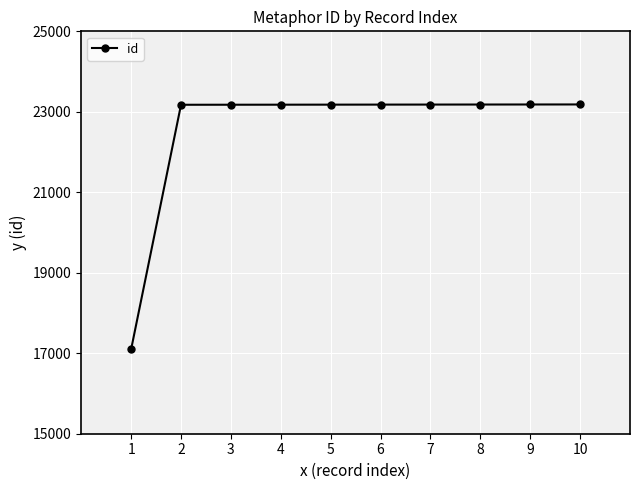

What is the minimum value shown in the chart?

17099